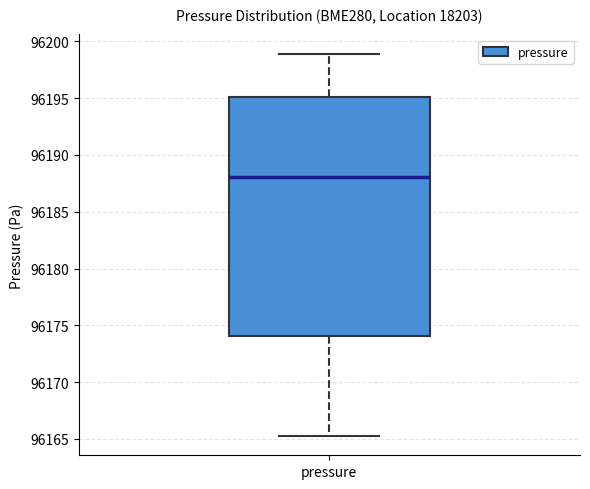

Transcribe this box plot: give where the median line is, the range the box spans, and where the two whiskers end, as read against the y-axis. The values are not printed on the chart, so give them approximately, as read against the axis.

median 96188.0, box 96174.0 to 96195.0, whiskers 96165.5 to 96199.0